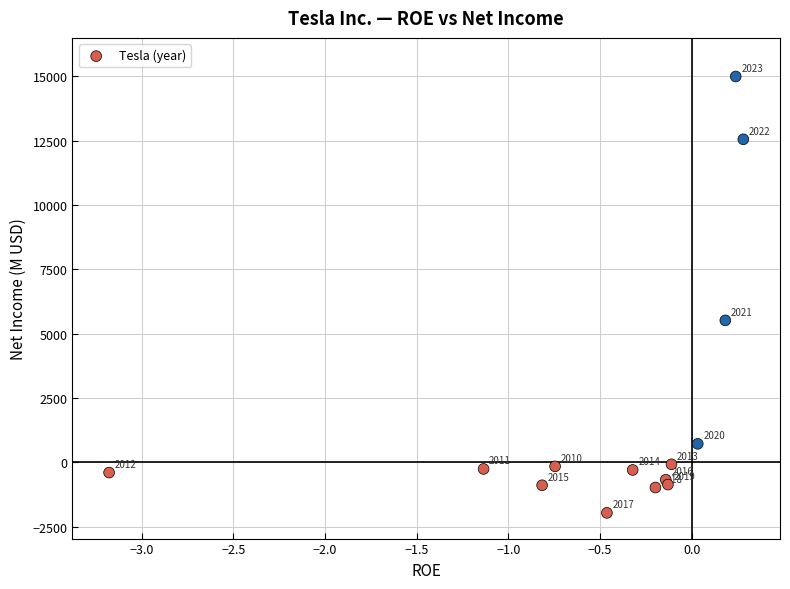

What Y value in the scatter plot is closest to 6518?

5519